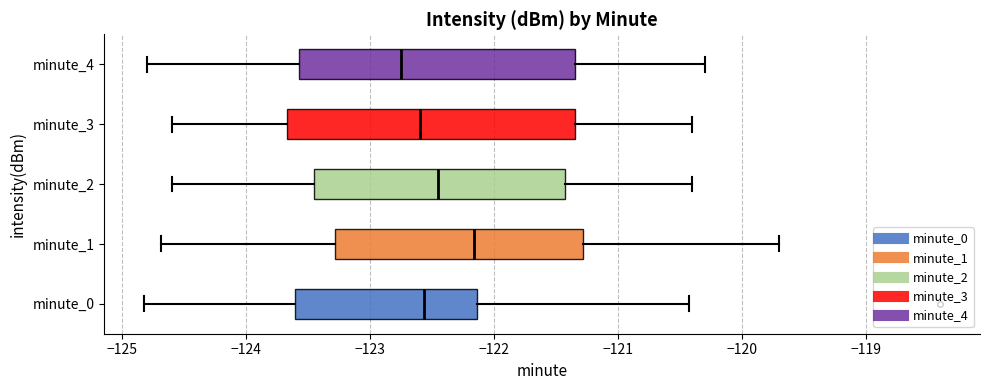

Which box's median line is the furthest to the left?

minute_4